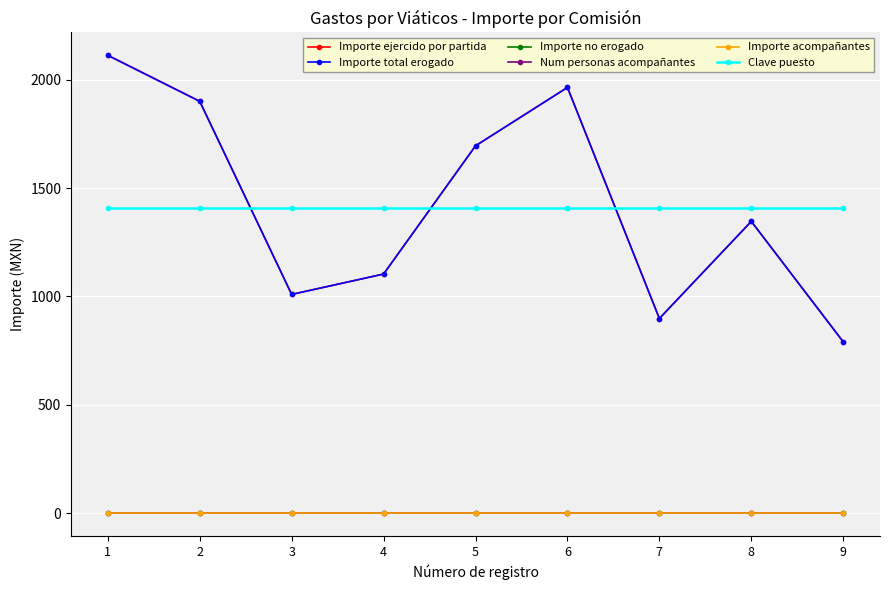

What is the greatest value displayed?

2112.2